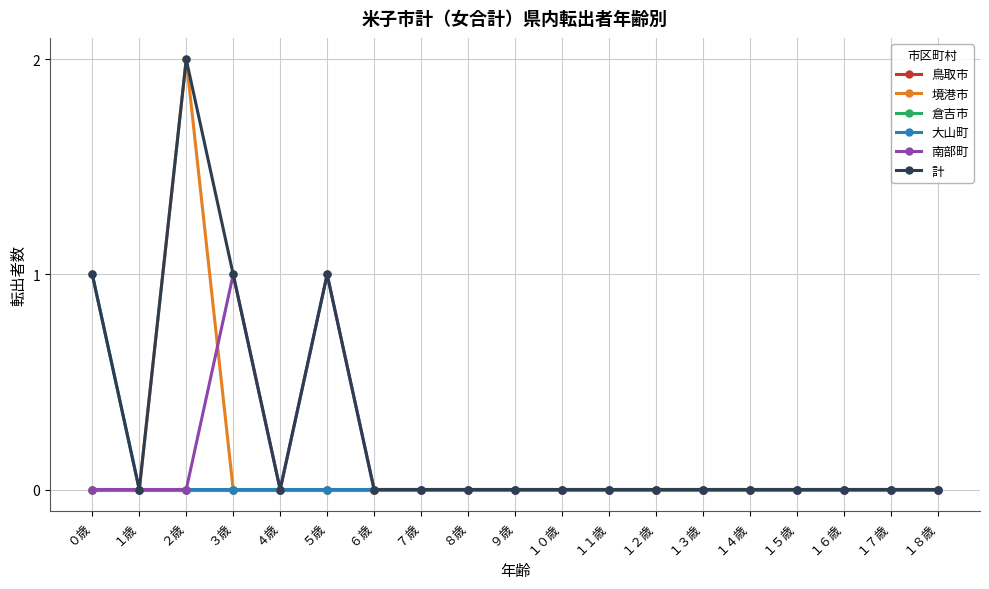

True or false: 倉吉市 and 鳥取市 cross at least once.

False